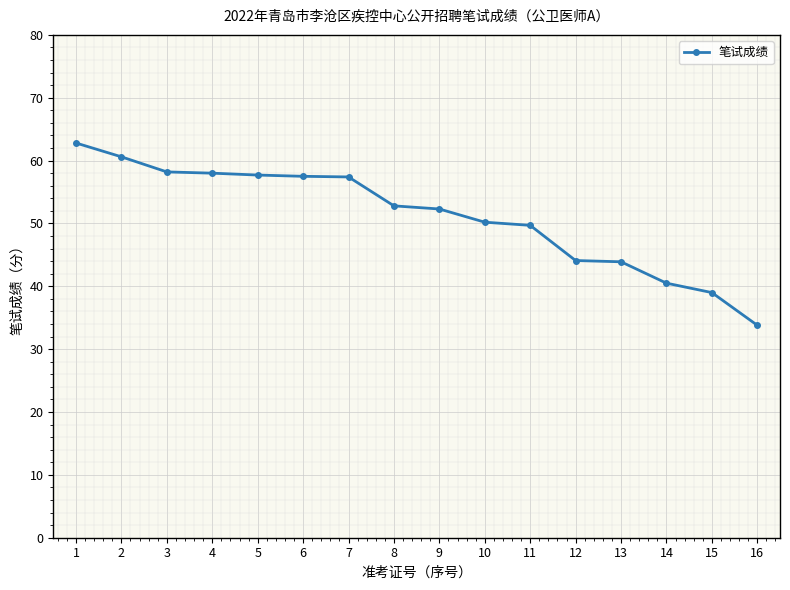

The chart shows a value of 40.5 at 14. True or false?

True